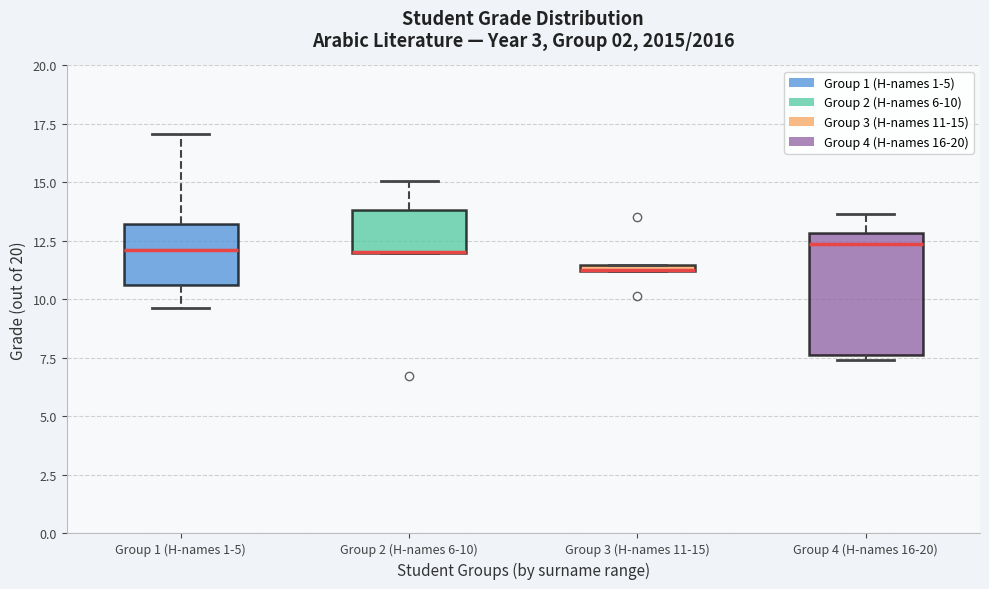

Where does the upper whisker of the box for Group 1 (H-names 1-5) end on the y-axis? The values are not printed on the chart, so give them approximately, as read against the axis.

17.0